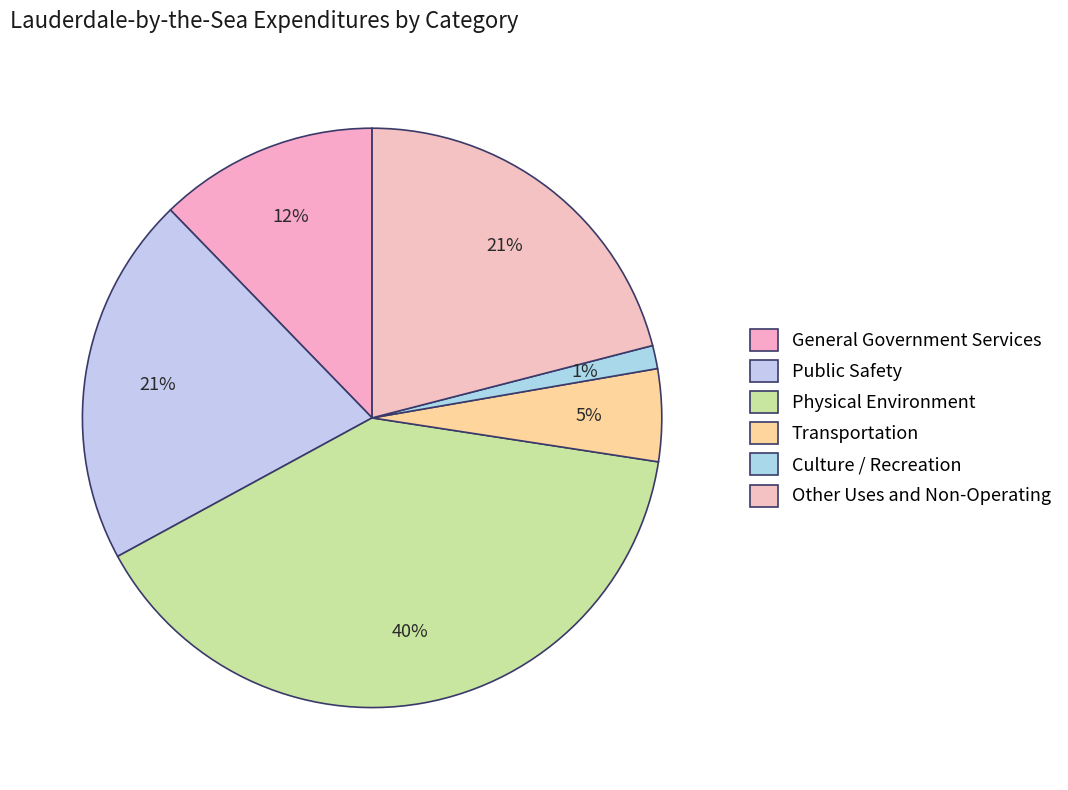

How many segments does this pie chart have?

6